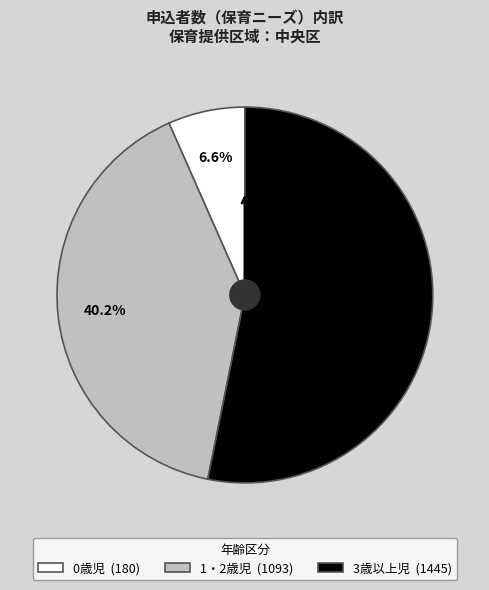

To the nearest percent, what is the difference between the largest and smallest slice percentages?

47%